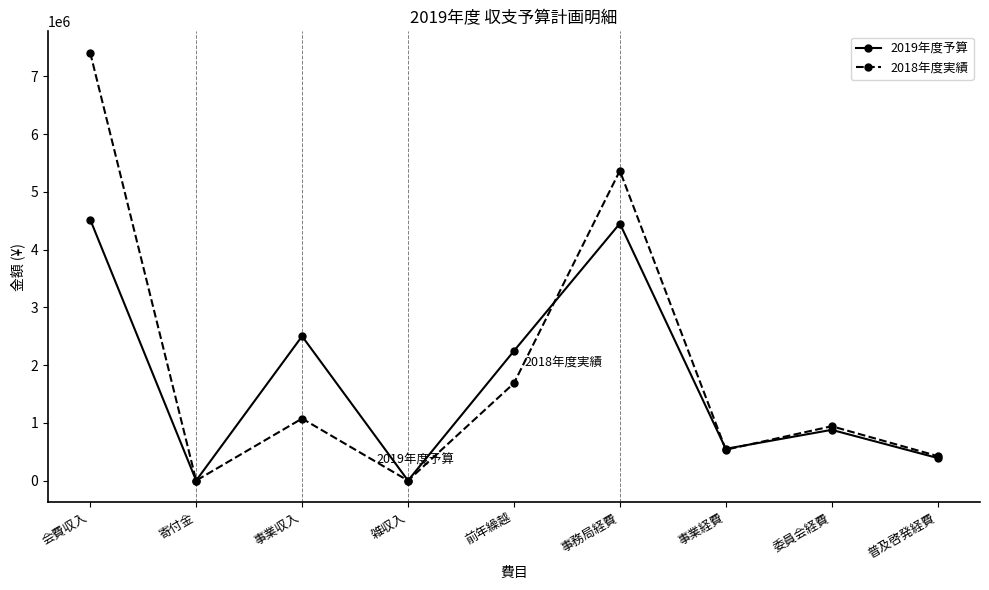

The value of 2018年度実績 at 事業経費 is 533952. True or false?

True